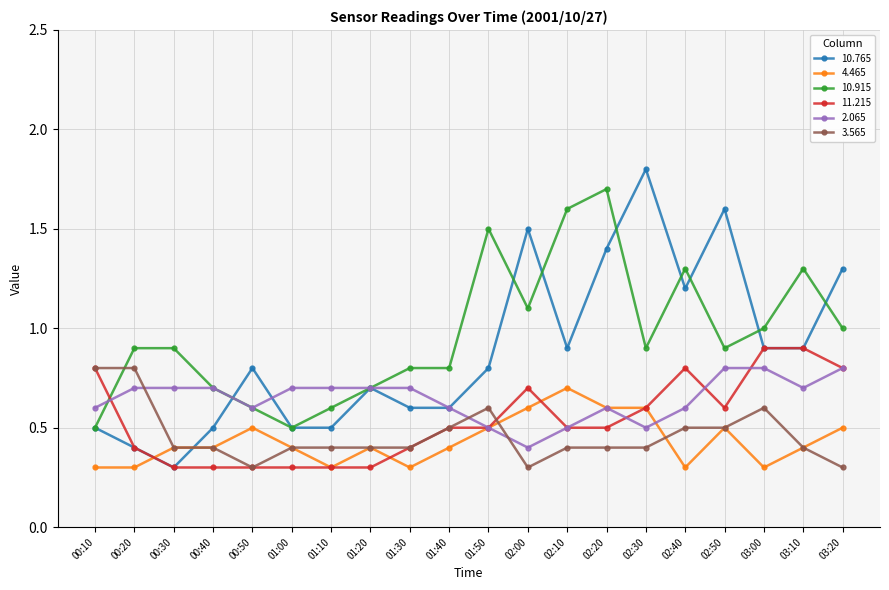

What is the value of the 11.215 point at the 11th from the left?

0.5